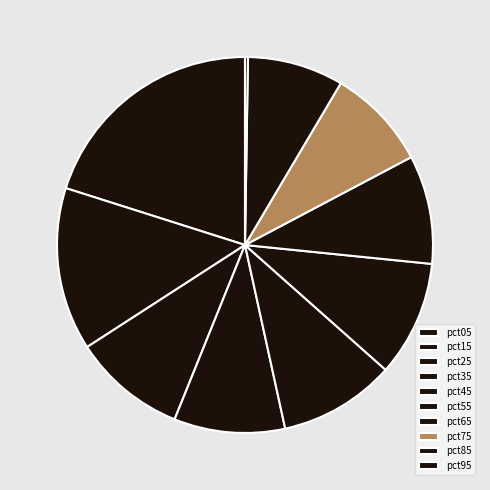

Which category has the smallest portion of the pie?

pct95